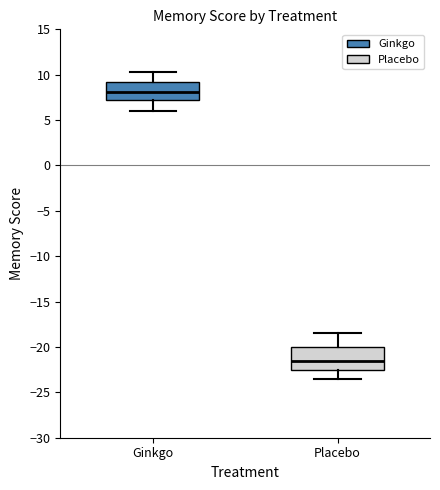

Comparing the boxes themselves (not the whiskers), which one is the tallest?

Placebo